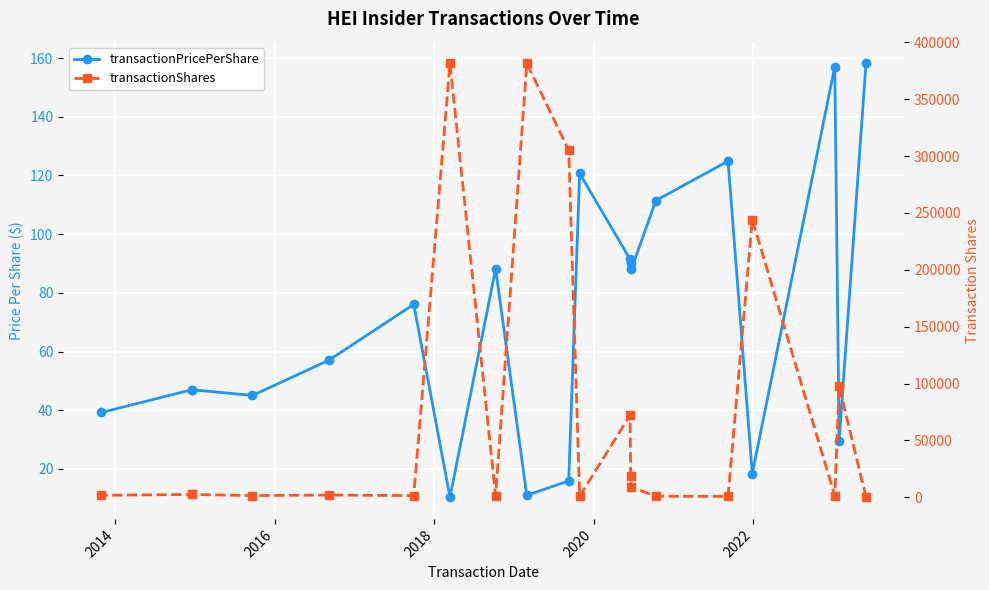

What is the sum of all transactionShares values?

1527461.0